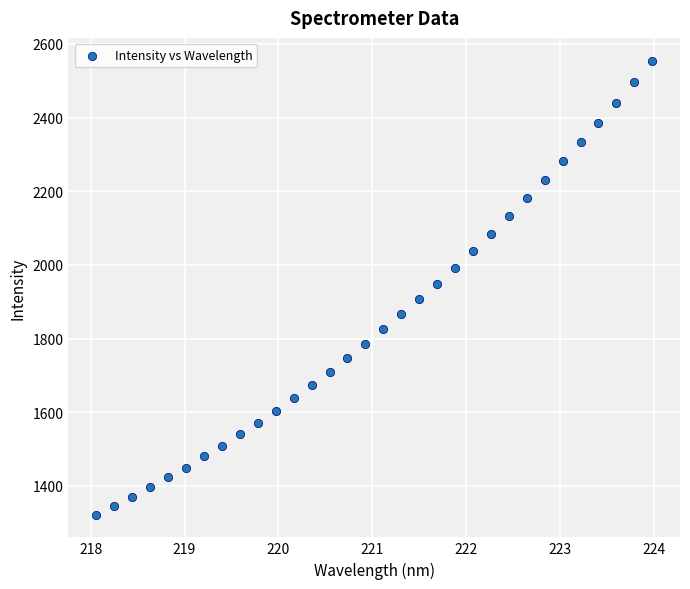

What is the range of X values (max minus min)?

5.9